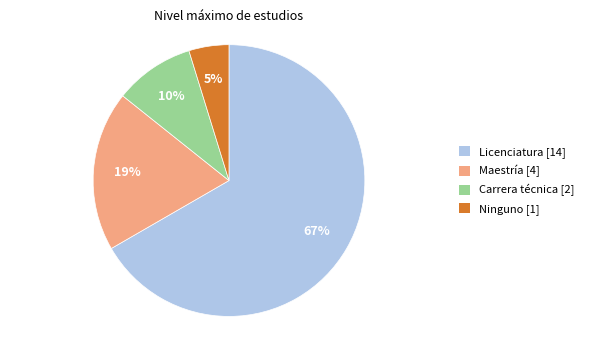

What percentage is the Ninguno slice, to the nearest percent?

5%